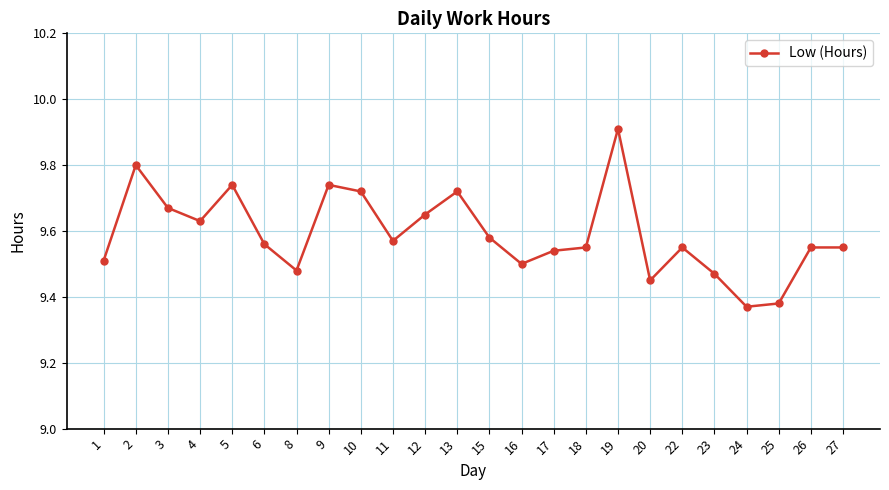

What is the difference between the second highest and minimum values?

0.4